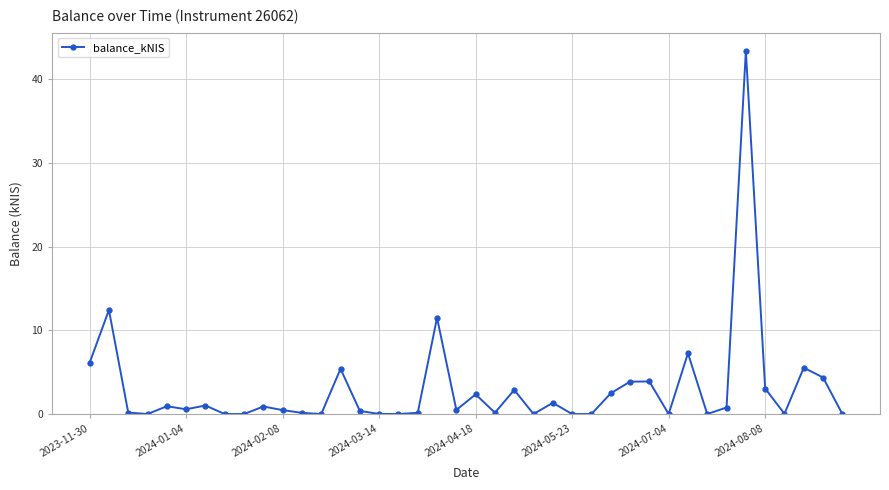

What is the greatest value displayed?

43.4